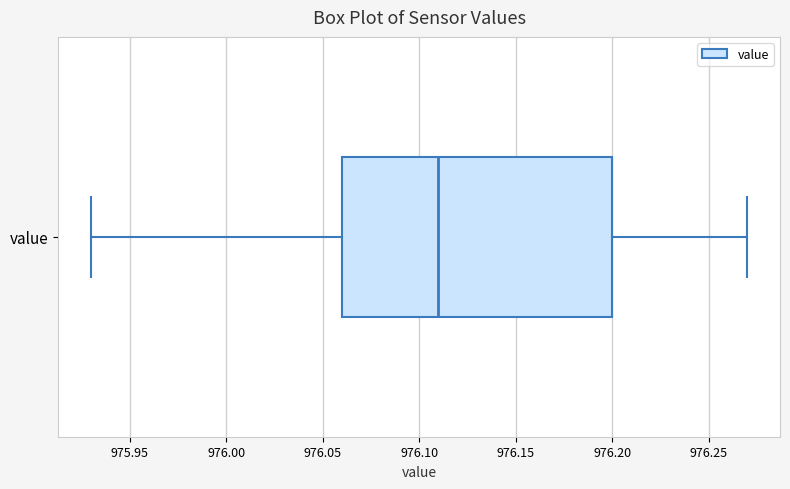

Transcribe this box plot: give where the median line is, the range the box spans, and where the two whiskers end, as read against the x-axis. The values are not printed on the chart, so give them approximately, as read against the axis.

median 976.11, box 976.06 to 976.20, whiskers 975.93 to 976.27